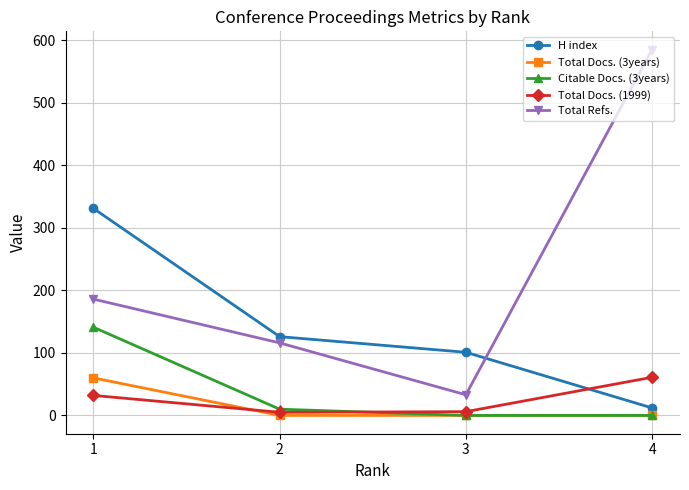

How many lines are shown in the chart?

5